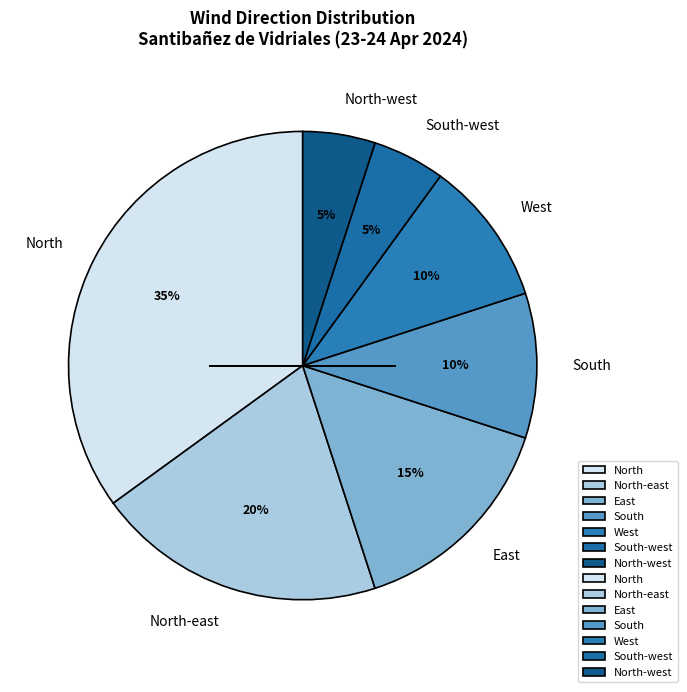

Which category has the biggest portion of the pie?

North